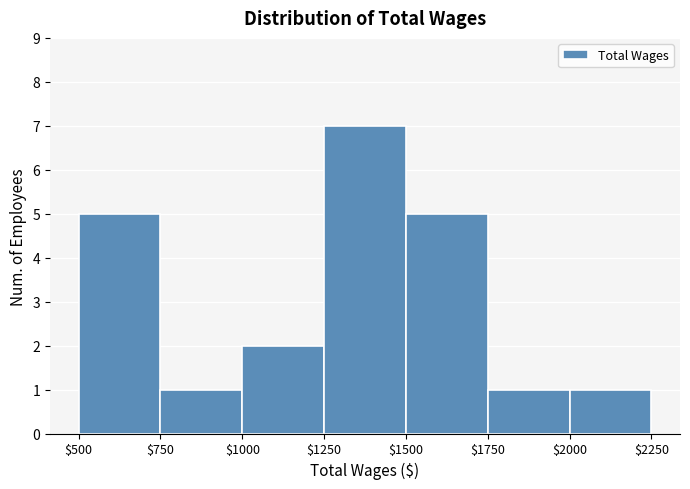

Which range on the x-axis has the tallest bar?

$1250 to $1500